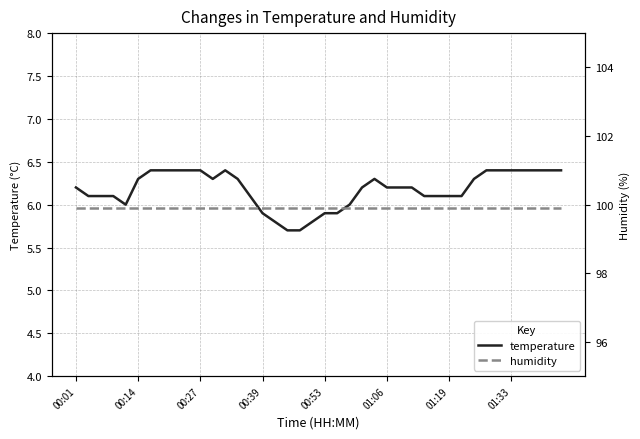

The value of temperature at 00:39 is 2.2. True or false?

False